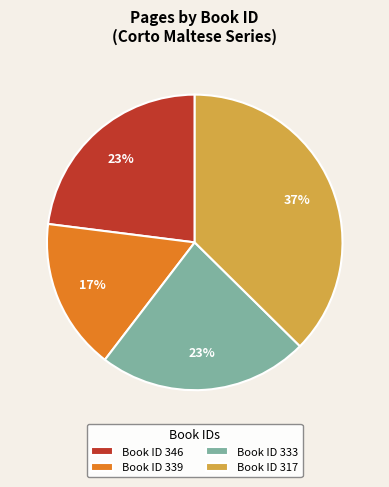

Is there a majority slice in this chart?

No